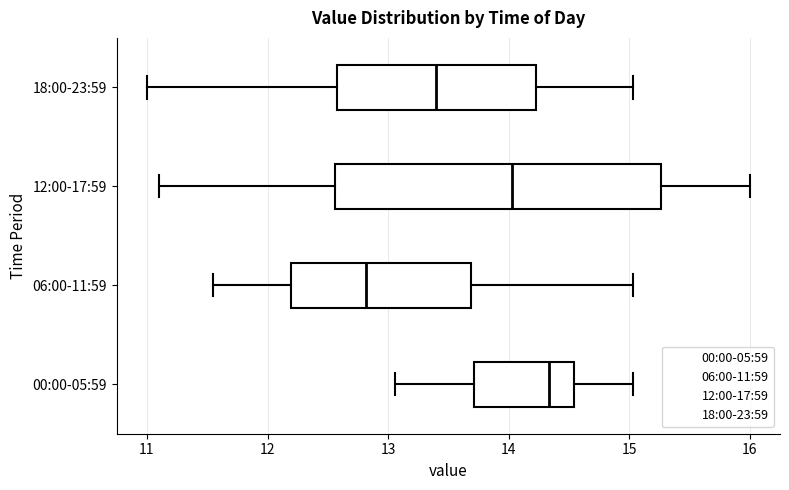

Which box has the furthest to the left median line?

06:00-11:59